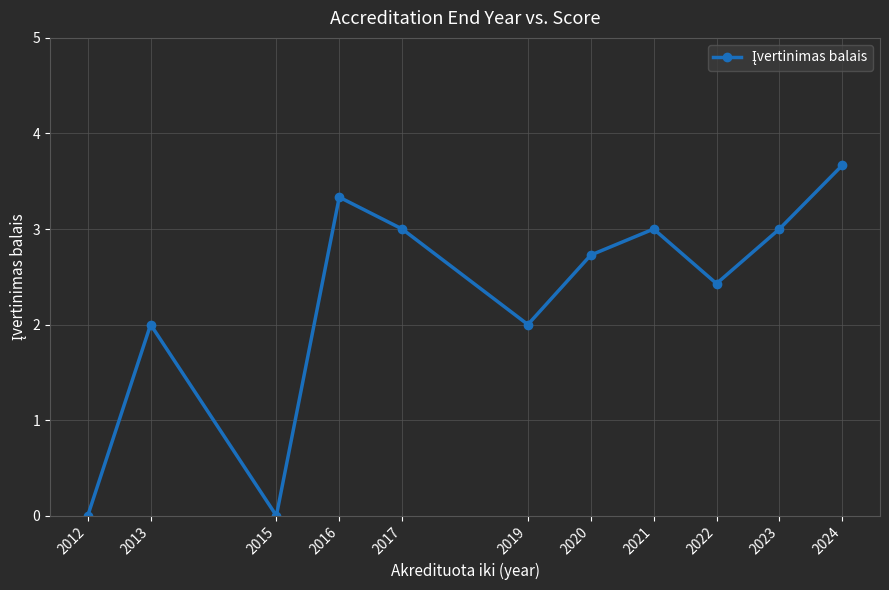

What is the change in value from 2017 to 2019?

-1.0